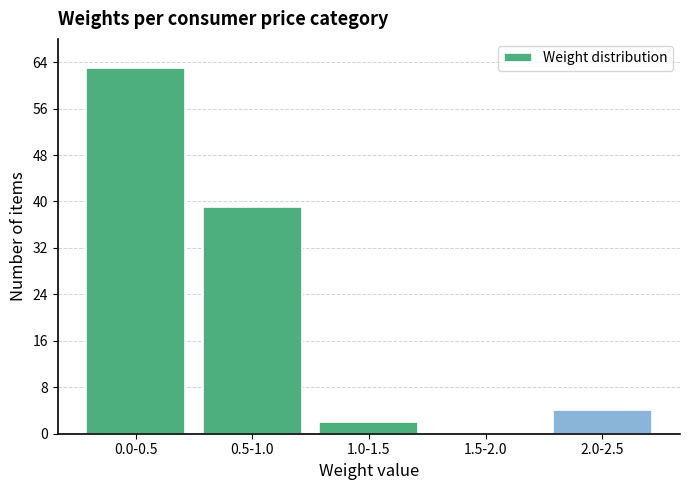

Reading left to right, transcribe all the data shown in this chart.

0.0-0.5=63	0.5-1.0=39	1.0-1.5=2	1.5-2.0=0	2.0-2.5=4